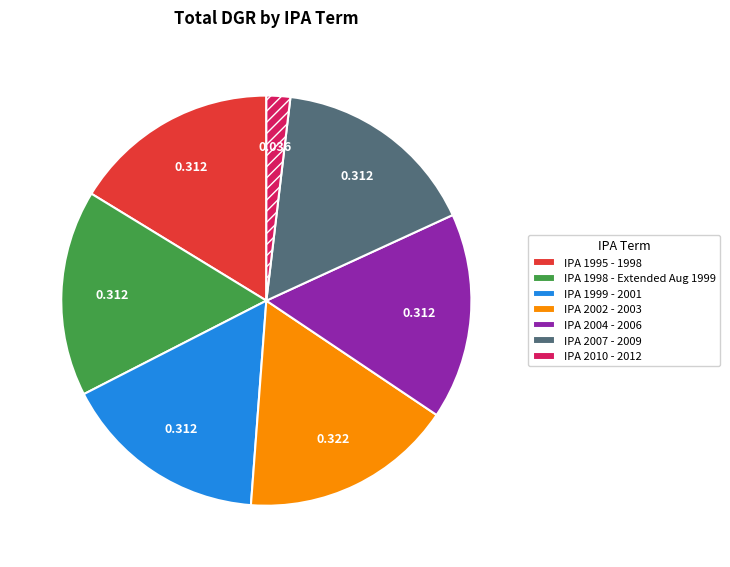

Is there any slice that represents more than half of the pie?

No